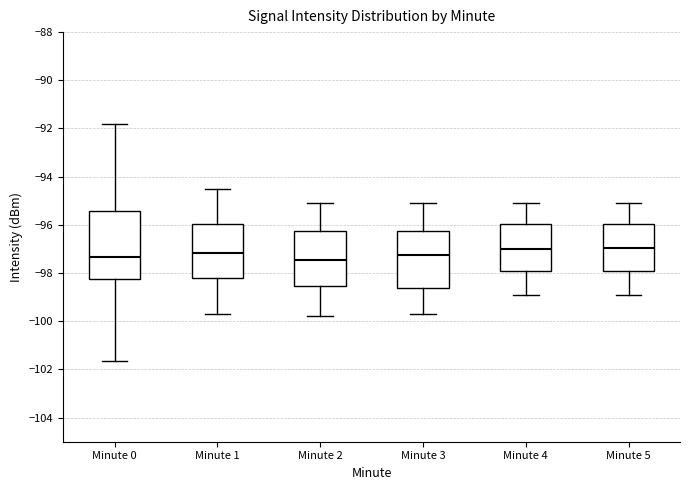

Comparing the boxes themselves (not the whiskers), which one is the tallest?

Minute 0